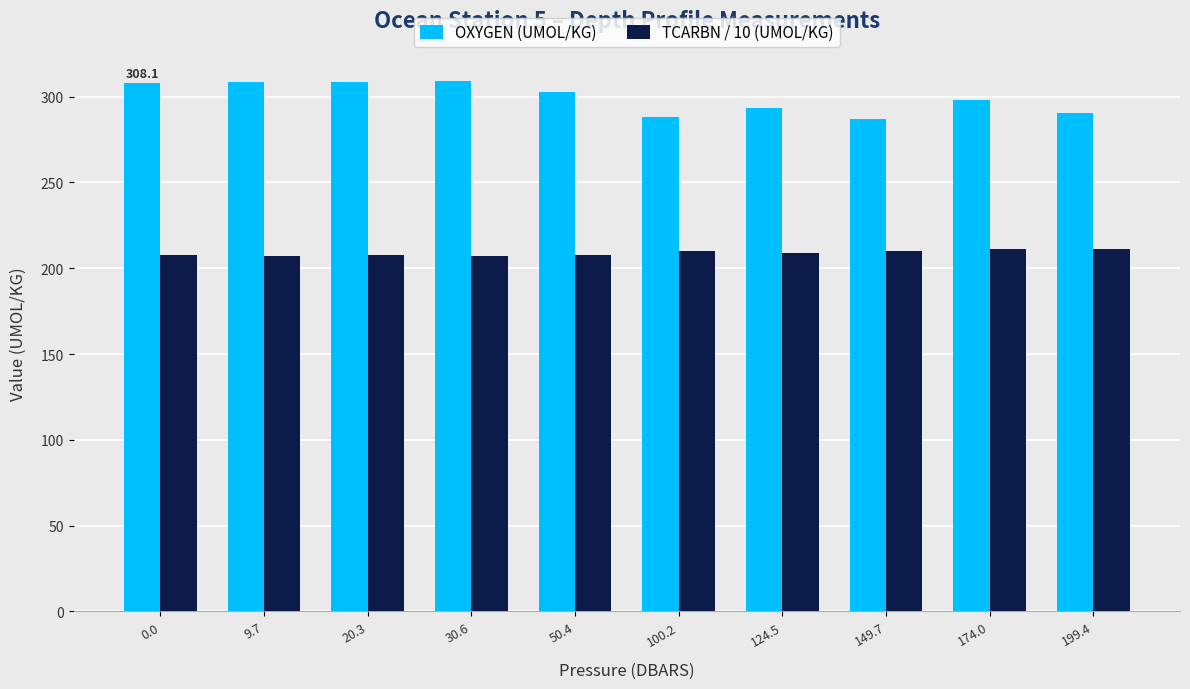

Which series has the largest total across all categories?

OXYGEN (UMOL/KG)